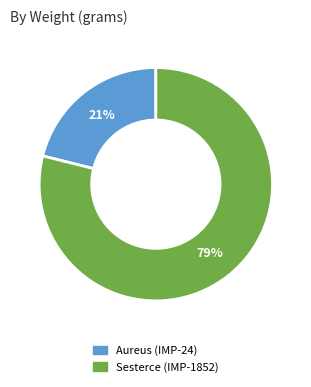

Is the sum of Sesterce (IMP-1852) and Aureus (IMP-24) greater than half?

Yes